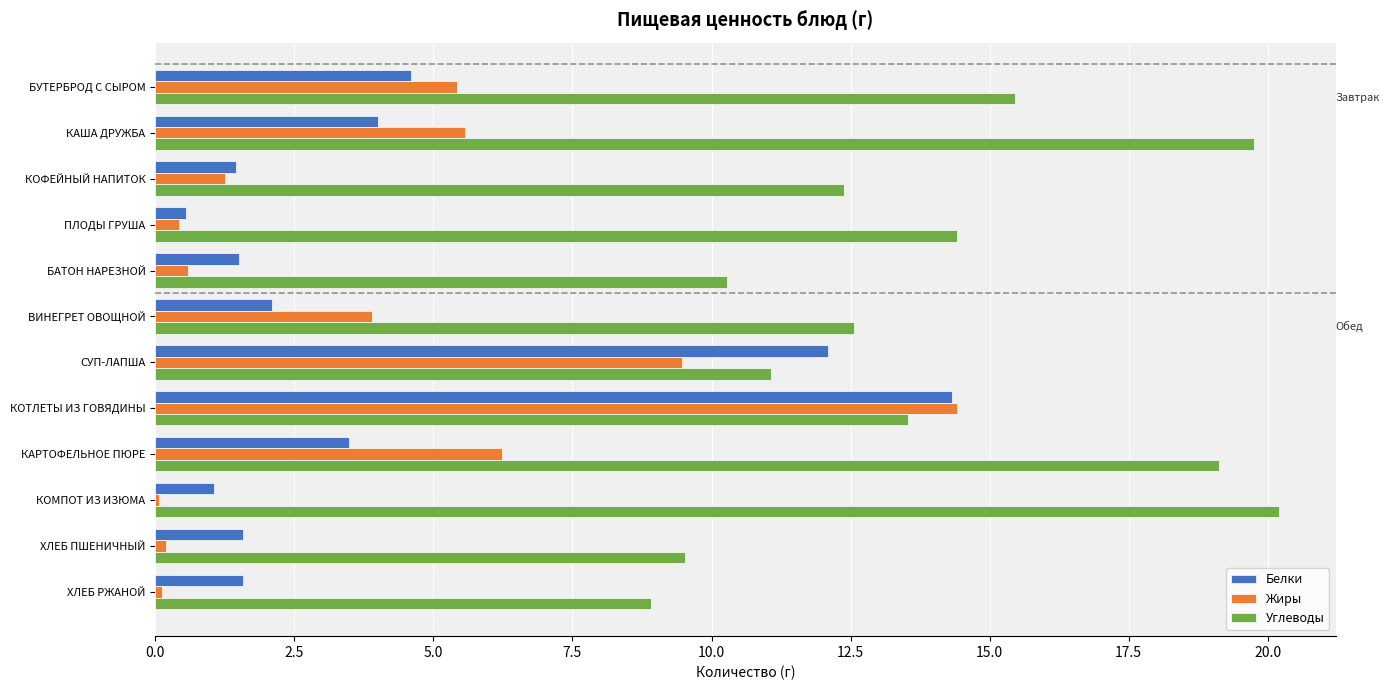

What is the total value across all series at ВИНЕГРЕТ ОВОЩНОЙ?

18.6